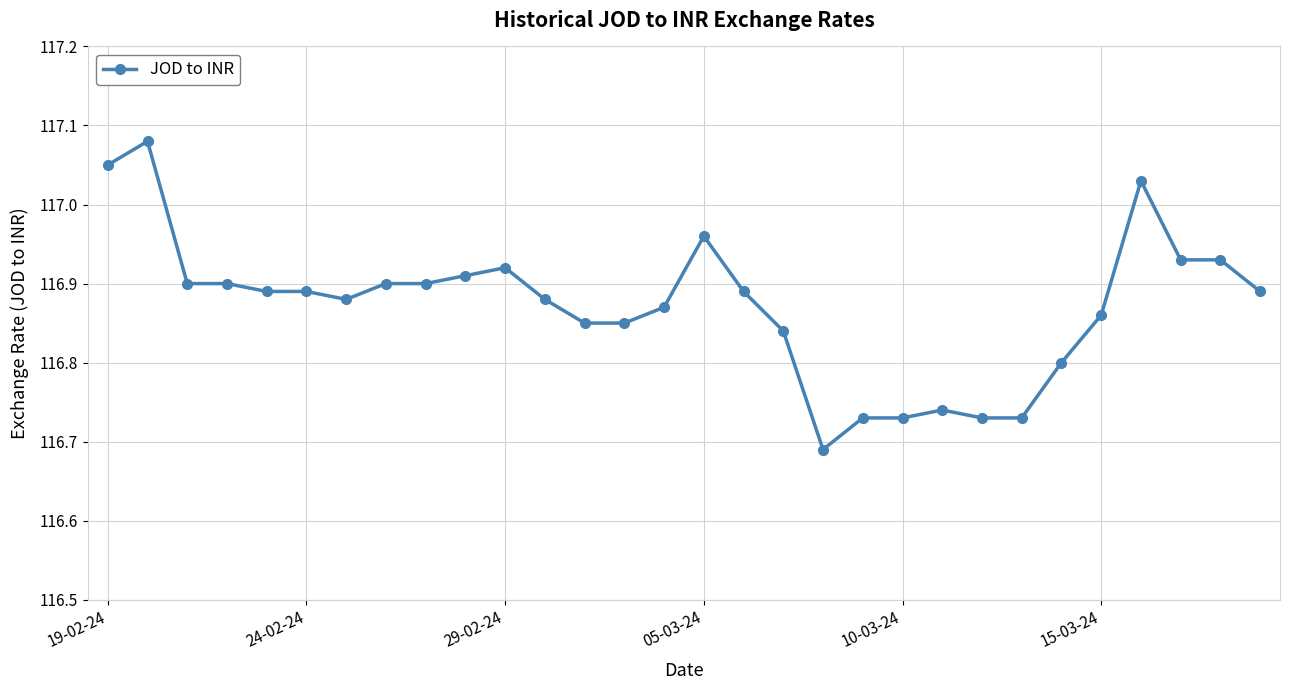

True or false: the data has more than 0 interior local peaks.

True